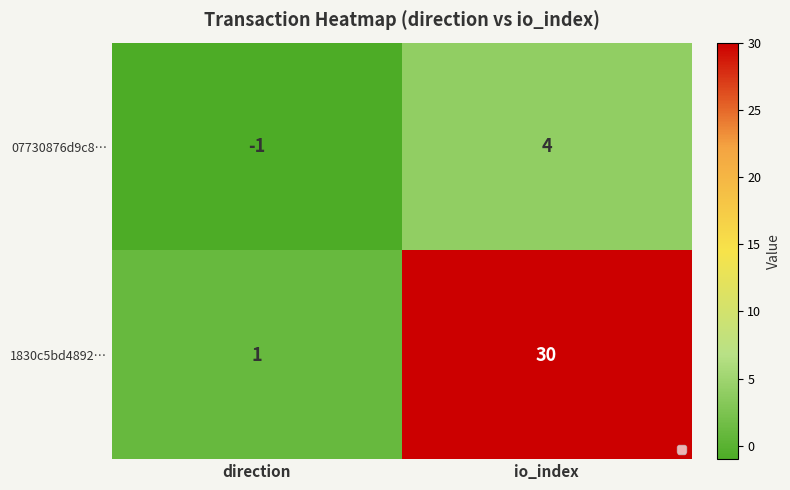

Is it true that 1830c5bd4892… equals 0 at direction?

False